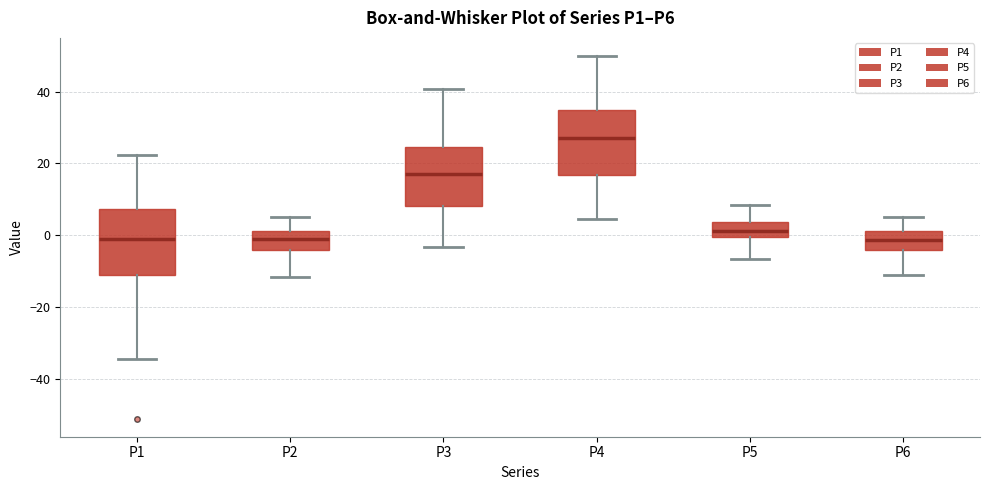

Reading left to right, read every box against the y-axis: the position of its median line, the range the box covers, and the ends of its whiskers. The values are not printed on the chart, so give them approximately, as read against the axis.

P1: median 0, box -12 to 8, whiskers -34 to 22
P2: median 0, box -4 to 2, whiskers -12 to 6
P3: median 18, box 8 to 24, whiskers -4 to 40
P4: median 28, box 16 to 34, whiskers 4 to 50
P5: median 2, box 0 to 4, whiskers -6 to 8
P6: median -2, box -4 to 2, whiskers -12 to 4